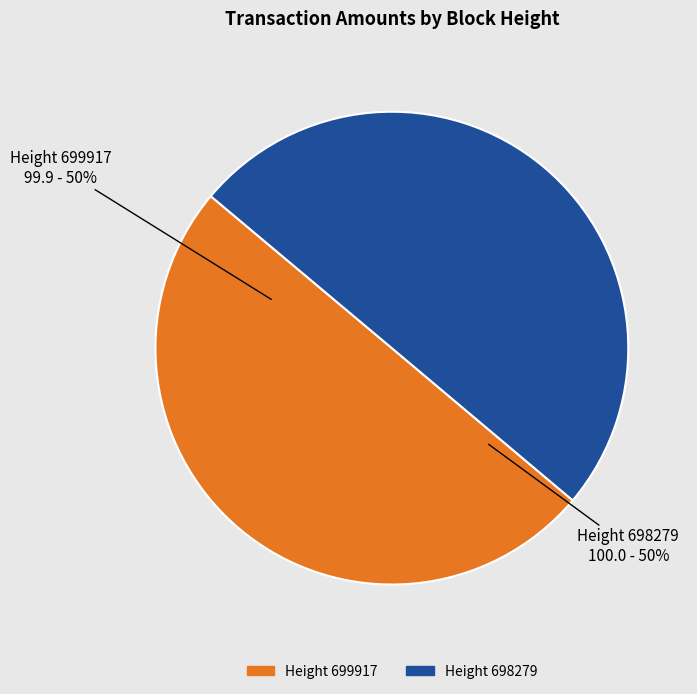

To the nearest percent, what is the average slice percentage?

50%